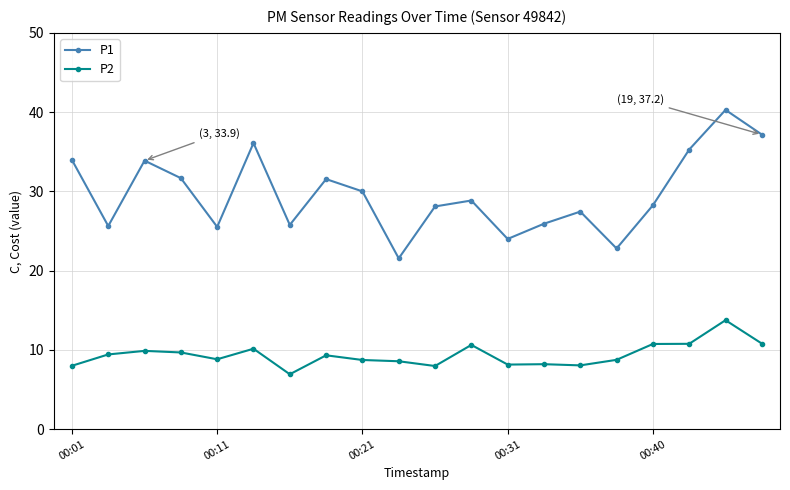

Which series has the largest total across all categories?

P1